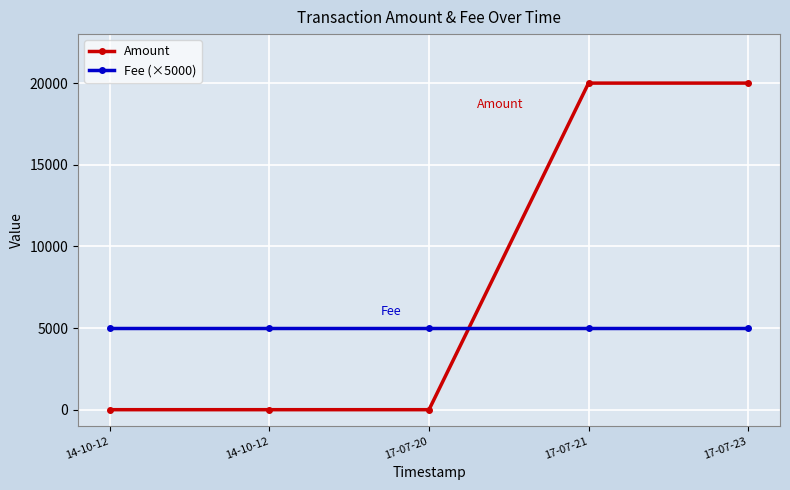

What are all the series names shown in the legend?

Amount, Fee (×5000)